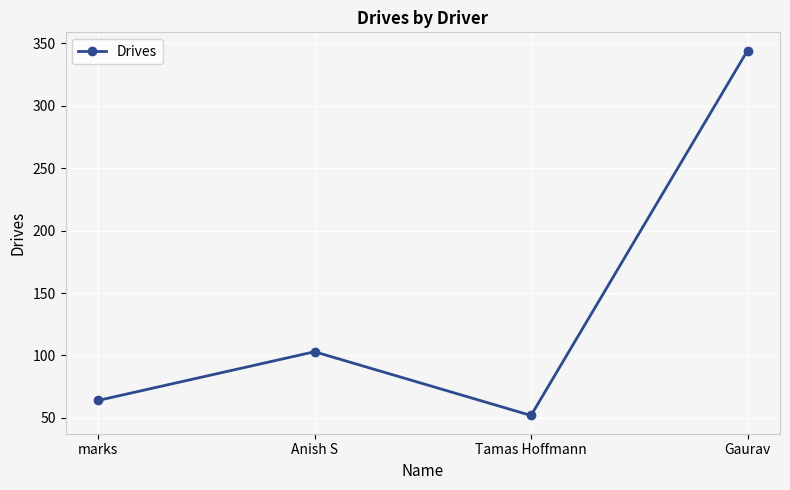

The chart shows a value of 174 at Gaurav. True or false?

False